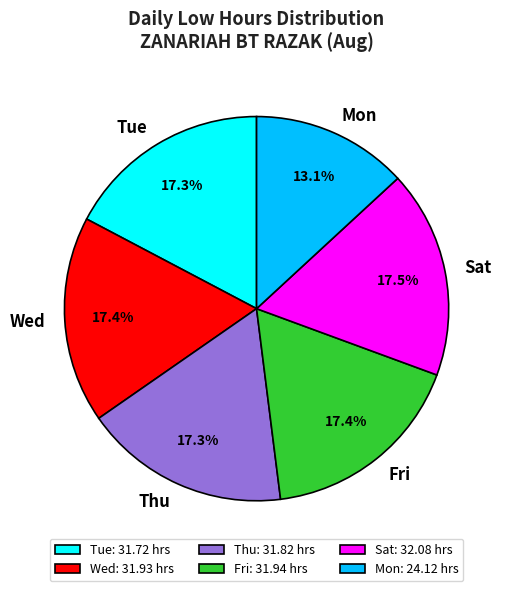

Is Mon the majority of the pie?

No